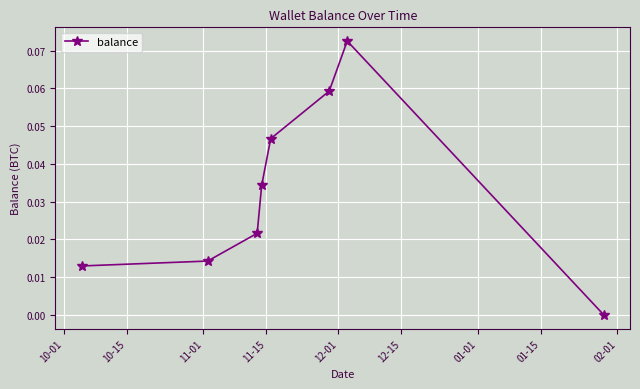

What is the sum of all values?

0.3